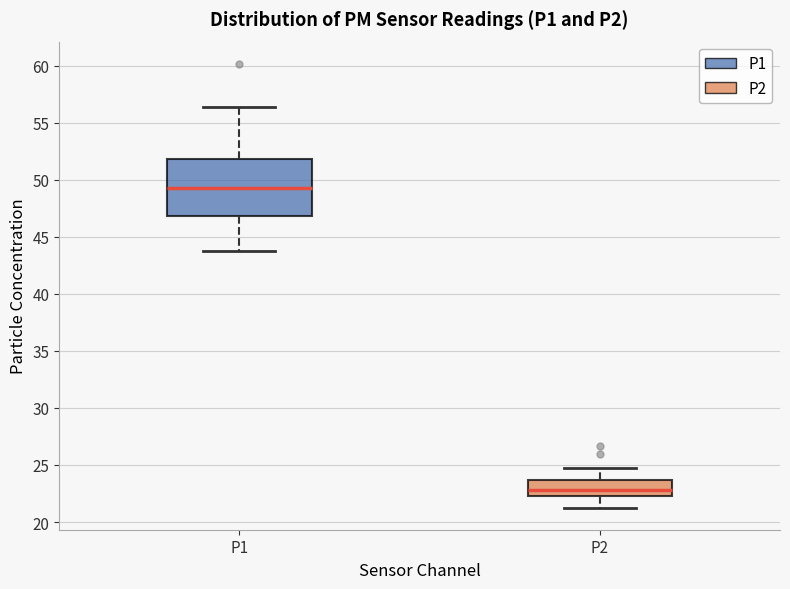

Reading left to right, transcribe this box plot: for each box, give where its median line is, the range the box spans, and where its two whiskers end, as read against the y-axis. The values are not printed on the chart, so give them approximately, as read against the axis.

P1: median 49.5, box 47.0 to 52.0, whiskers 43.5 to 56.5
P2: median 23.0, box 22.5 to 23.5, whiskers 21.5 to 25.0